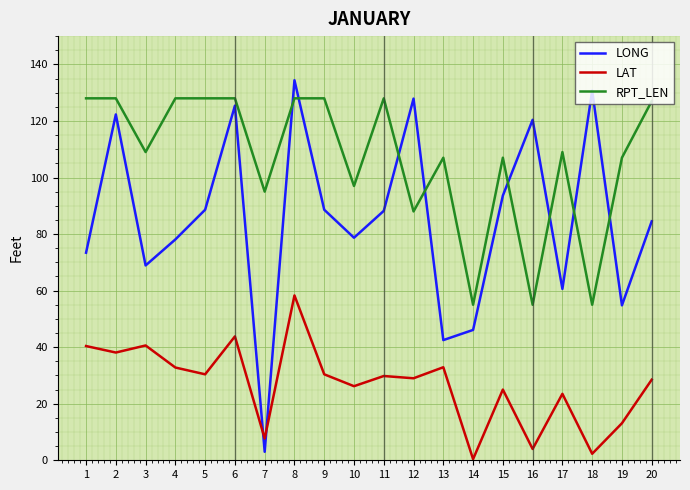

What is the difference between the maximum and minimum values in the RPT_LEN series?

73.0